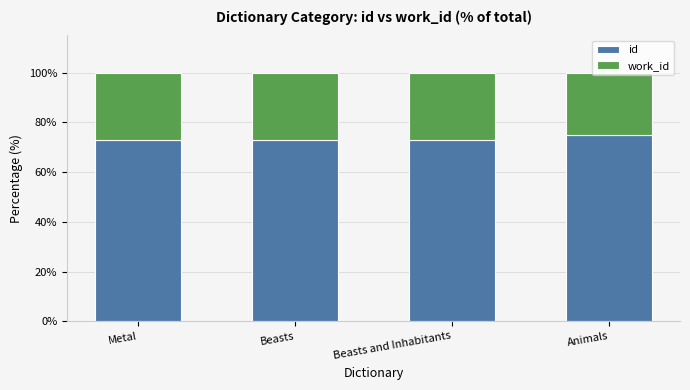

What is the maximum value for id?

75.1